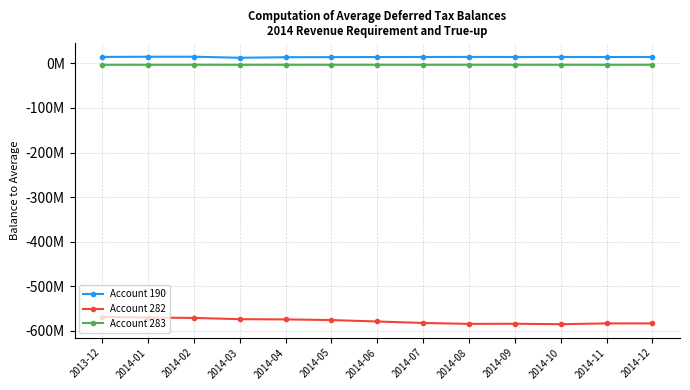

True or false: Account 283 and Account 282 cross at least once.

False